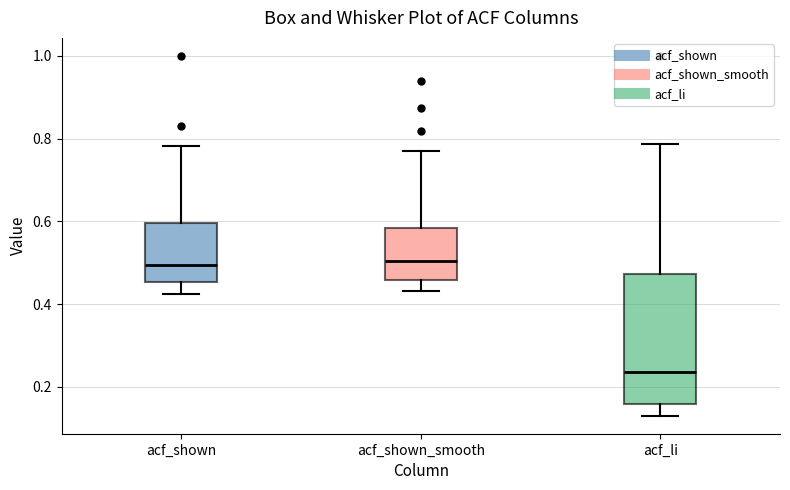

Which box's median line is the lowest?

acf_li